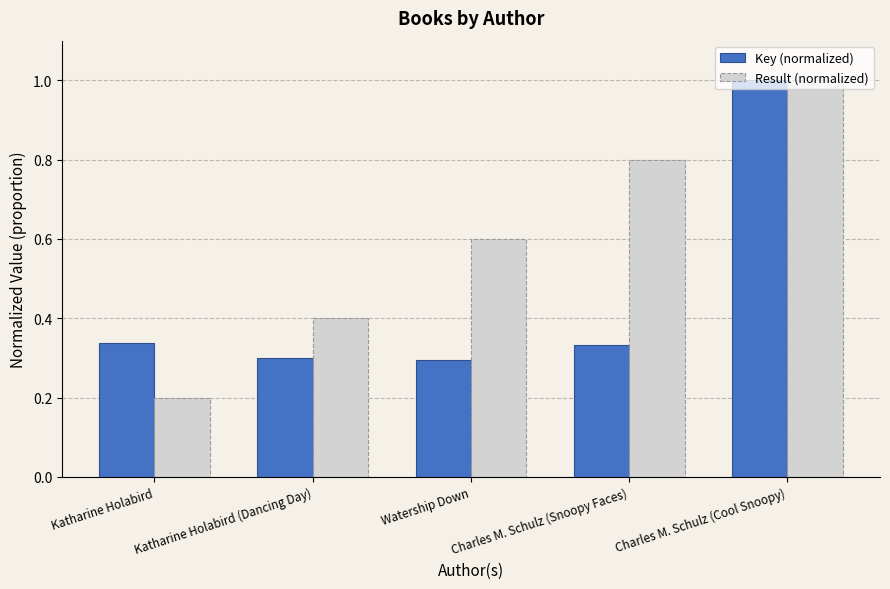

Which category has the highest value across all series?

Charles M. Schulz (Cool Snoopy)